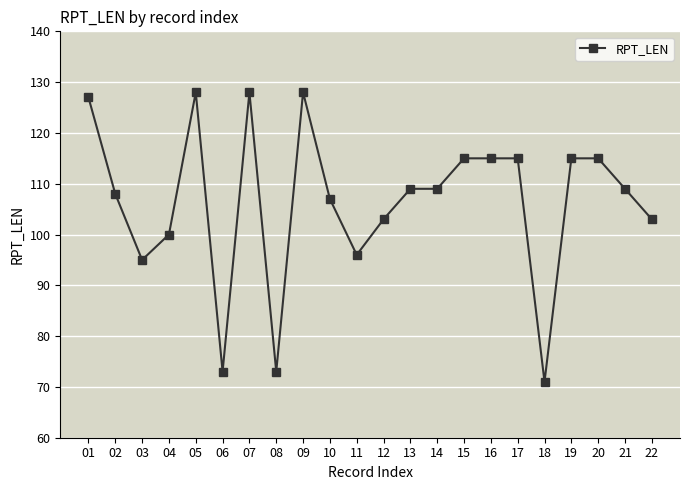

True or false: the data has more than 1 interior local peaks.

True